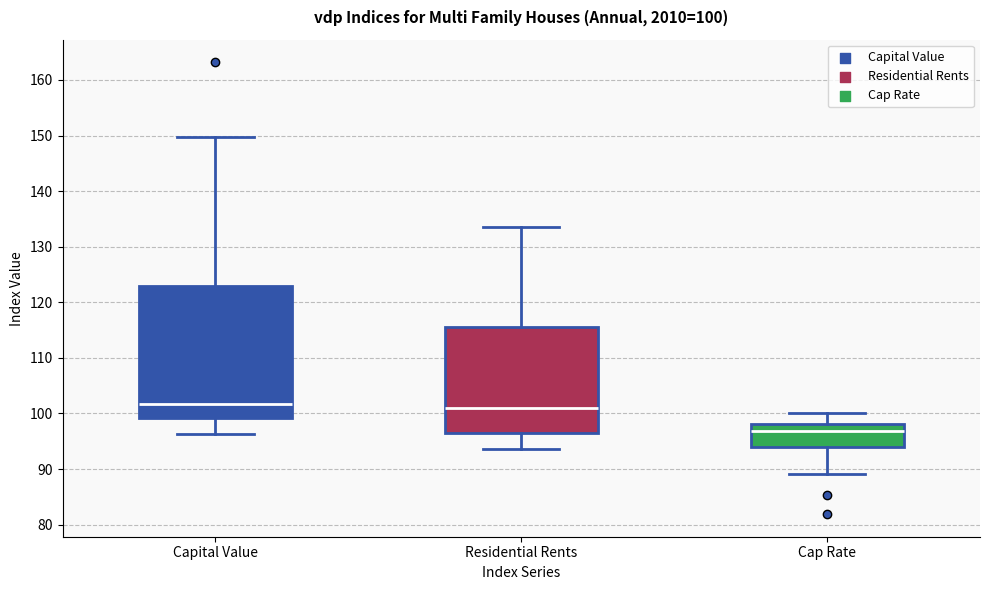

Comparing the boxes themselves (not the whiskers), which one is the tallest?

Capital Value